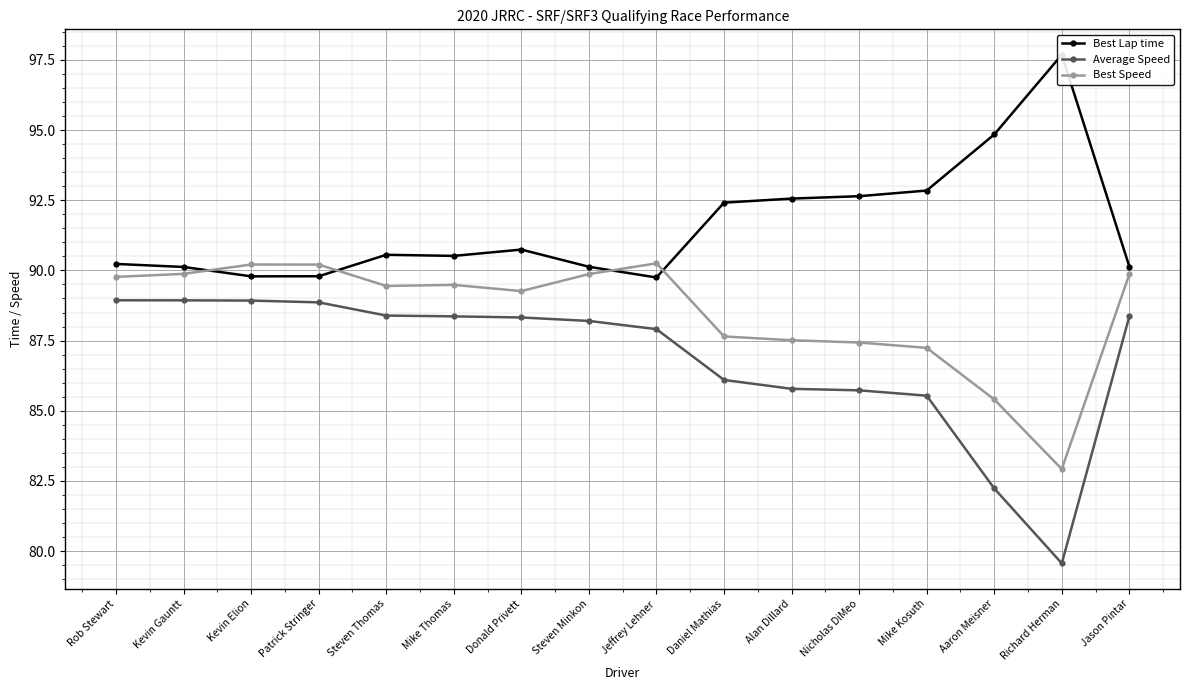

Count the number of data series in this chart.

3